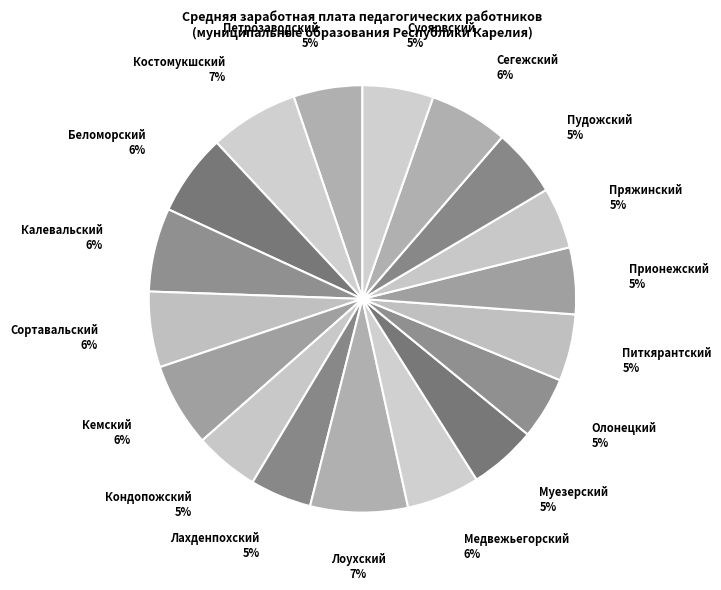

Do Лоухский and Суоярвский together represent more than half of the pie?

No